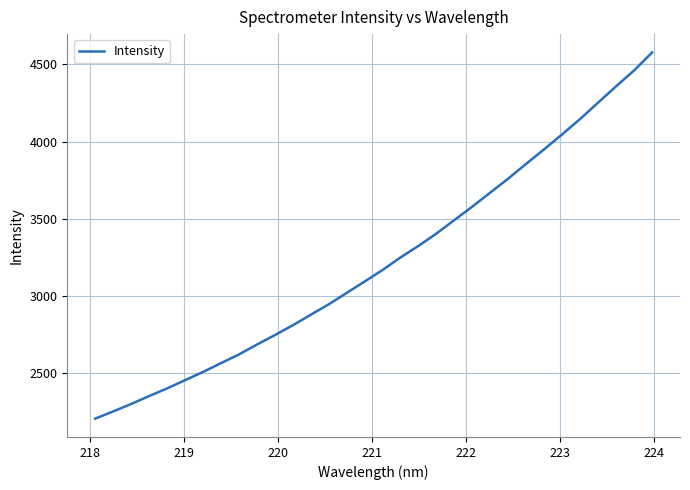

What is the difference between the maximum and minimum values?

2369.7